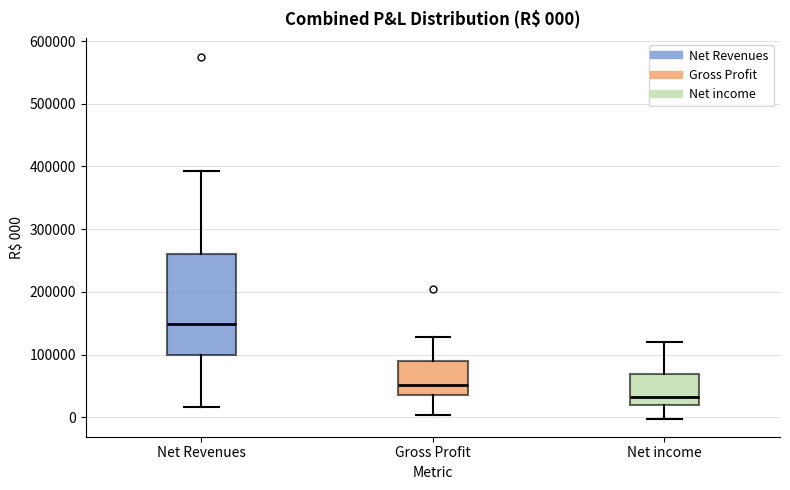

Which box has the lowest median line?

Net income